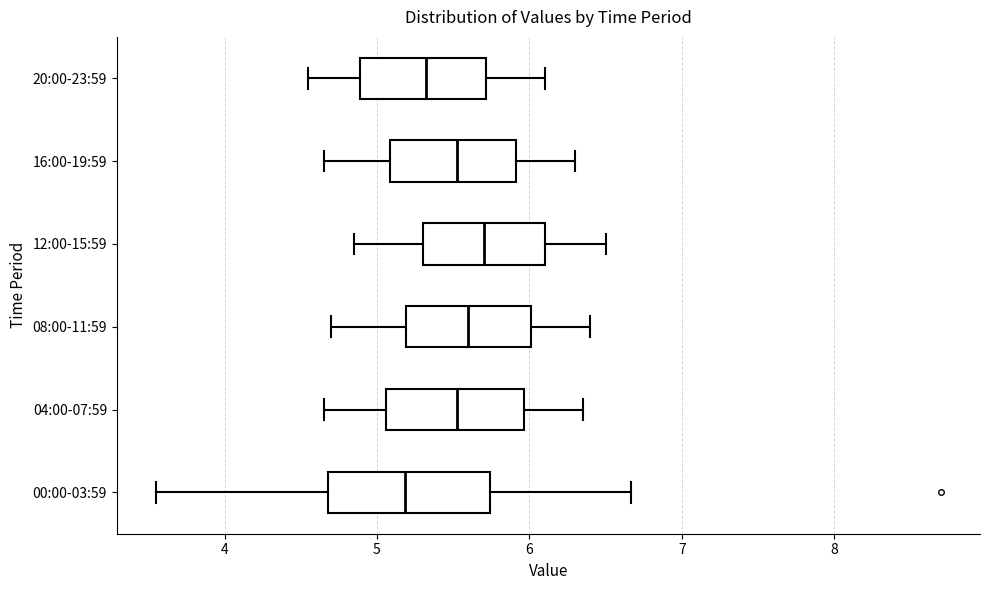

Comparing the boxes themselves (not the whiskers), which one is the widest?

00:00-03:59